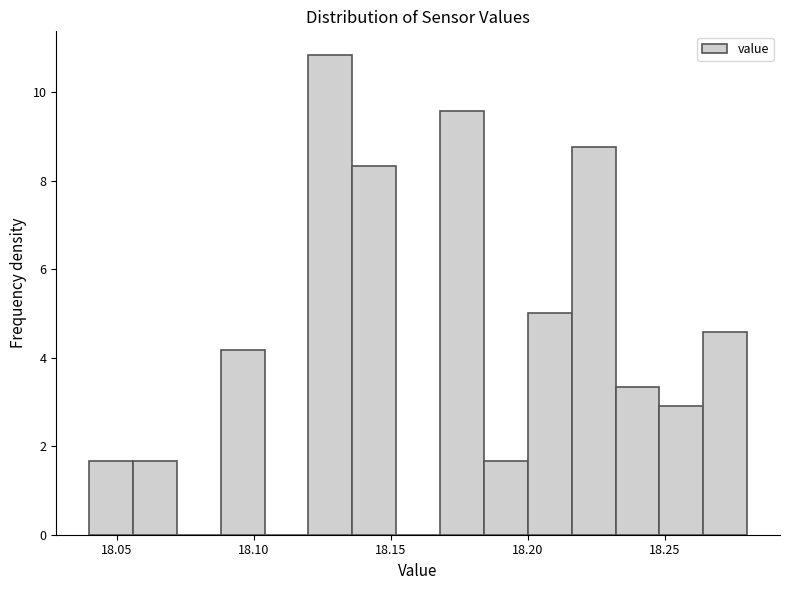

Around what value on the x-axis is the tallest bar? Give the approximate position of its centre, as read against the axis.

18.130